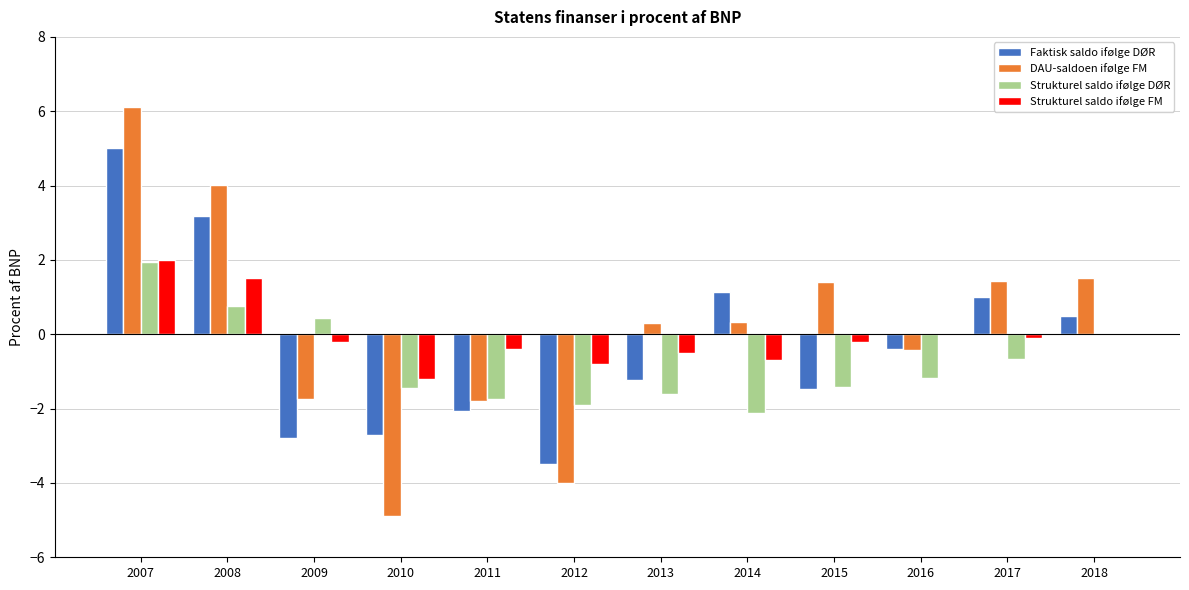

Are the bars horizontal?

No